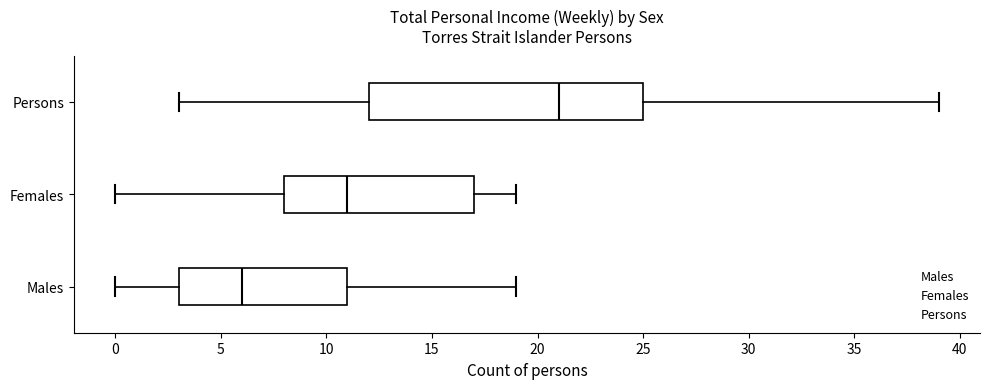

Where is the left edge of the box for Males on the x-axis? The values are not printed on the chart, so give them approximately, as read against the axis.

3